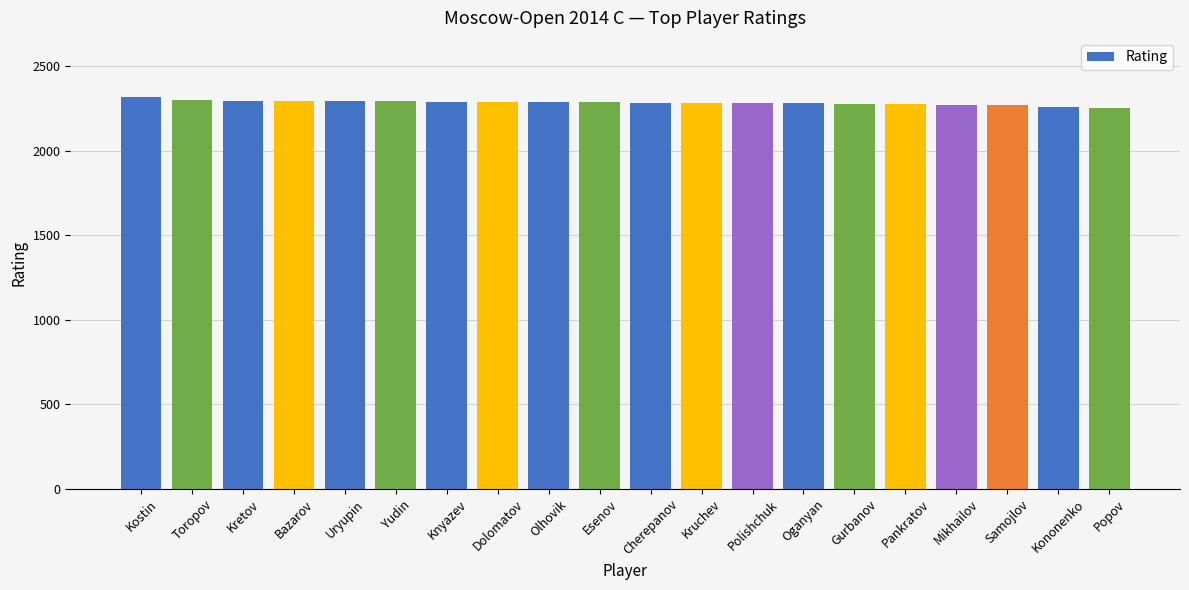

Is it true that the value at Samojlov is 612?

False